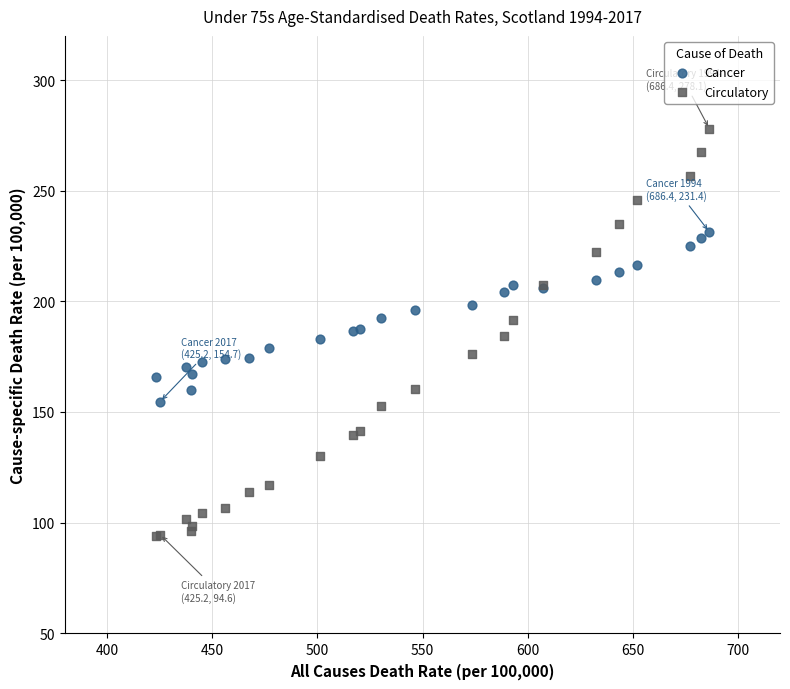

Which series has the largest Y range (max minus min)?

Circulatory